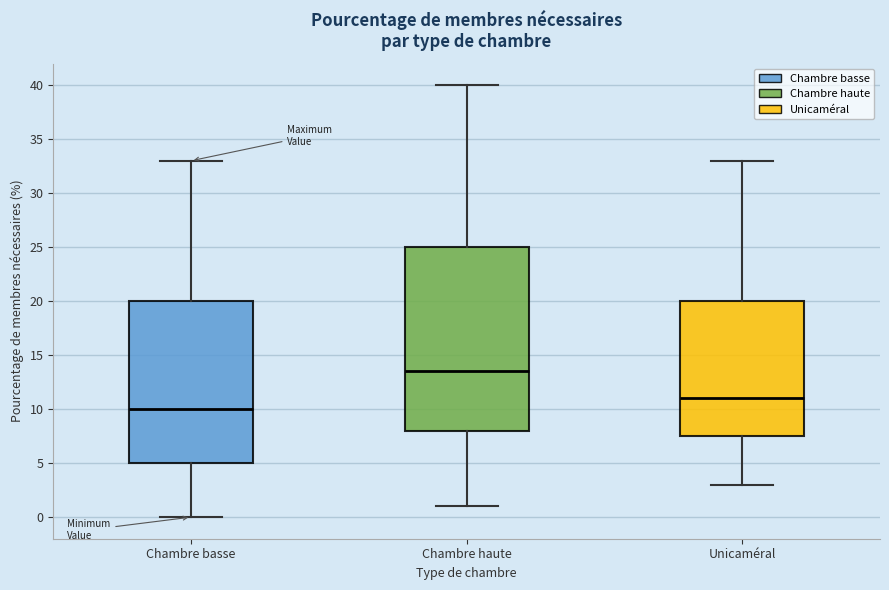

Reading left to right, transcribe this box plot: for each box, give where its median line is, the range the box spans, and where its two whiskers end, as read against the y-axis. The values are not printed on the chart, so give them approximately, as read against the axis.

Chambre basse: median 10.0, box 5.0 to 20.0, whiskers 0.0 to 33.0
Chambre haute: median 13.5, box 8.0 to 25.0, whiskers 1.0 to 40.0
Unicaméral: median 11.0, box 7.5 to 20.0, whiskers 3.0 to 33.0